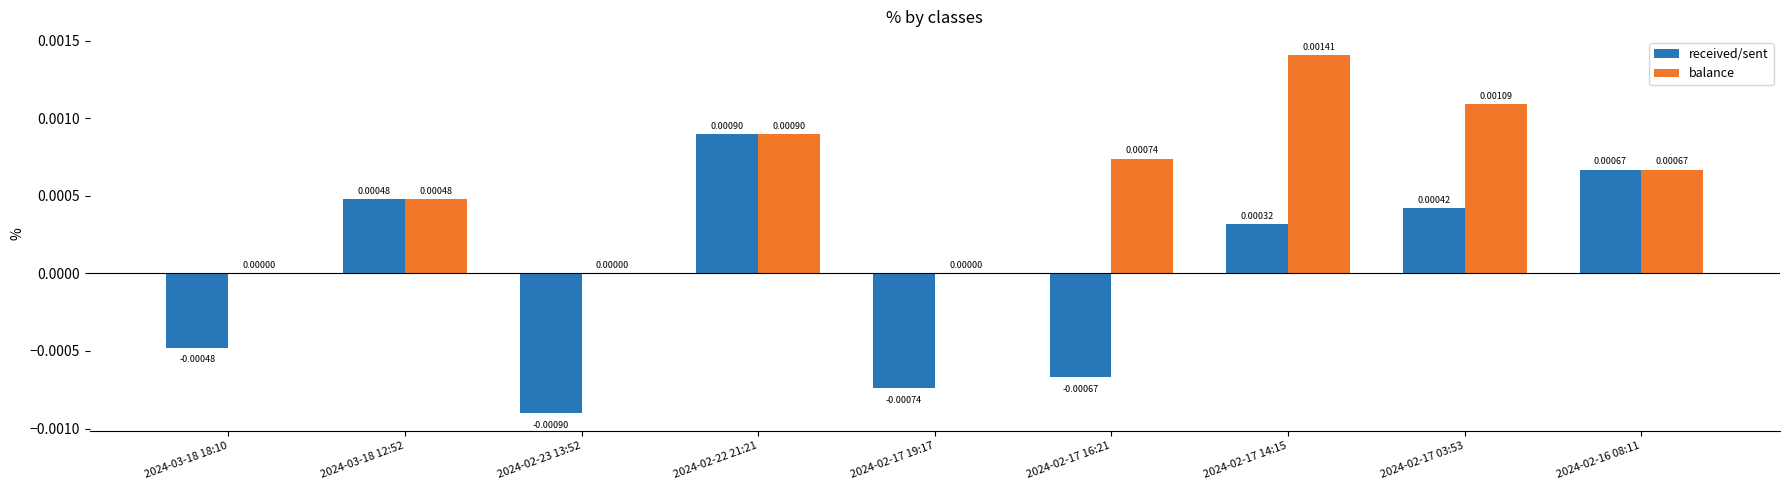

Between 2024-02-17 16:21 and 2024-02-16 08:11, which series saw the biggest shift?

received/sent